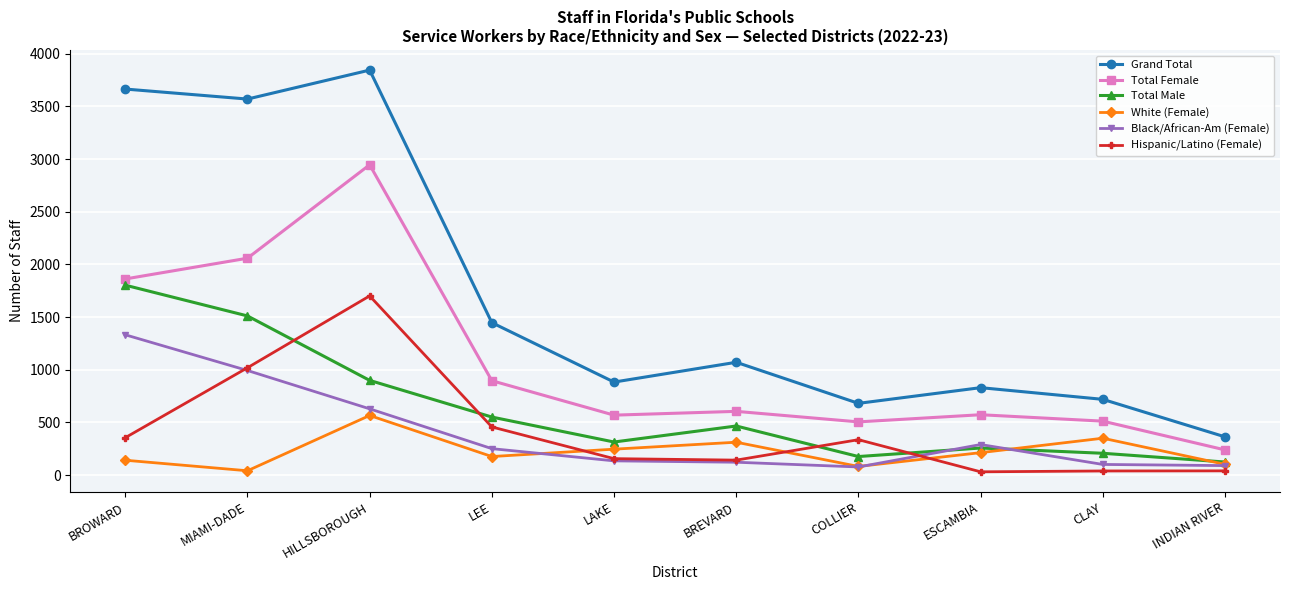

Read the Grand Total value at ESCAMBIA, to the nearest 50.

850